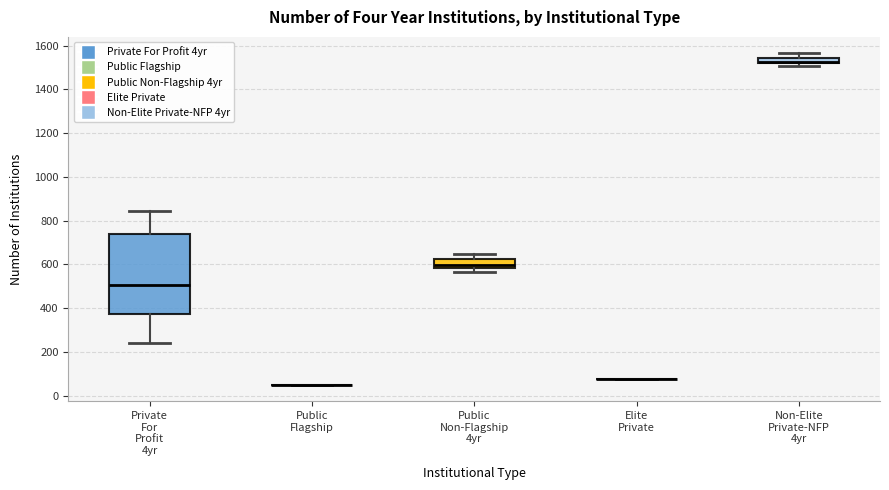

Which box is the tallest, from its lower edge to its upper edge?

Private For Profit 4yr